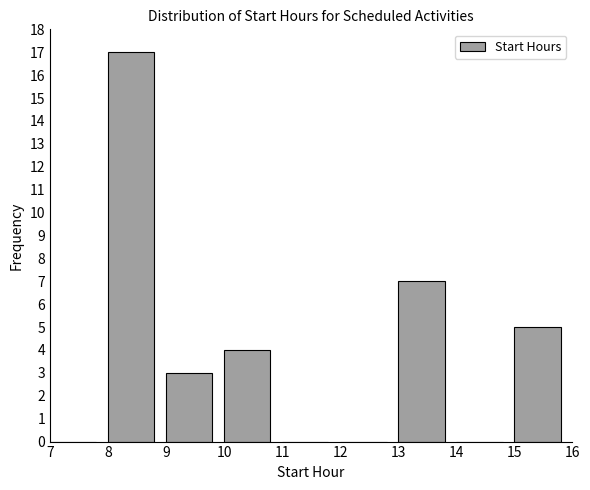

Reading left to right, list every bar in this chart as the range it spans on the x-axis followed by its height. The values are not printed on the chart, so give them approximately, as read against the axis.

7 to 8: 0
8 to 9: 17
9 to 10: 3
10 to 11: 4
11 to 12: 0
12 to 13: 0
13 to 14: 7
14 to 15: 0
15 to 16: 5